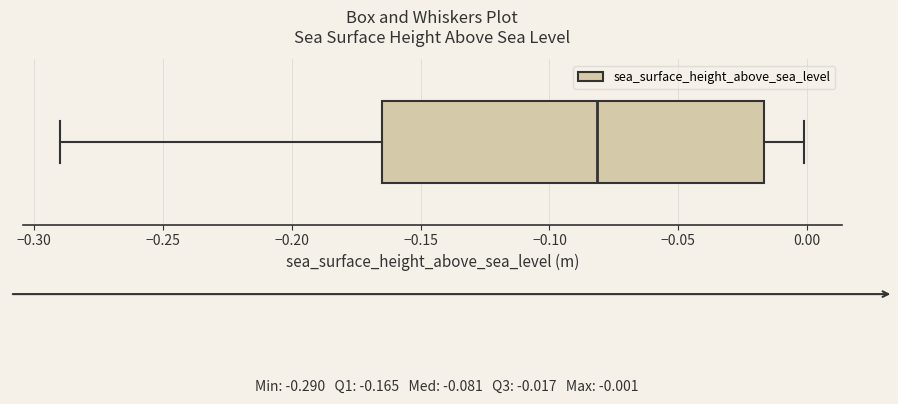

Transcribe this box plot: give where the median line is, the range the box spans, and where the two whiskers end, as read against the x-axis. The values are not printed on the chart, so give them approximately, as read against the axis.

median -0.080, box -0.165 to -0.015, whiskers -0.290 to 0.000